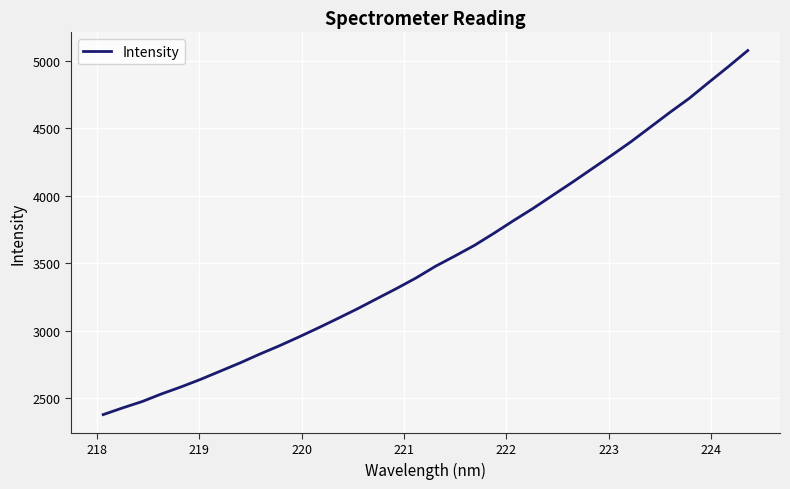

What is the maximum value shown in the chart?

5075.7